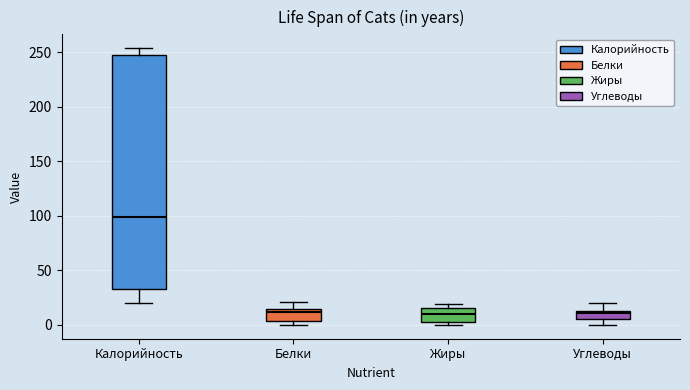

Which box is the tallest, from its lower edge to its upper edge?

Калорийность